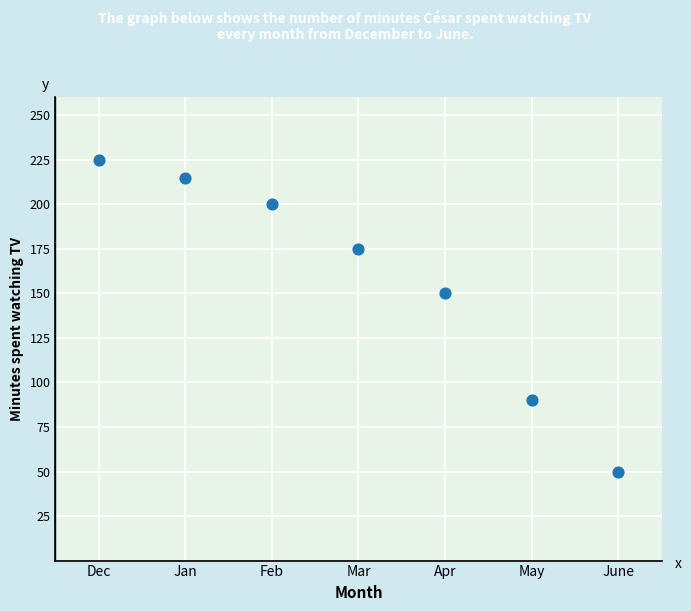

What Y value in the scatter plot is closest to 137?

150